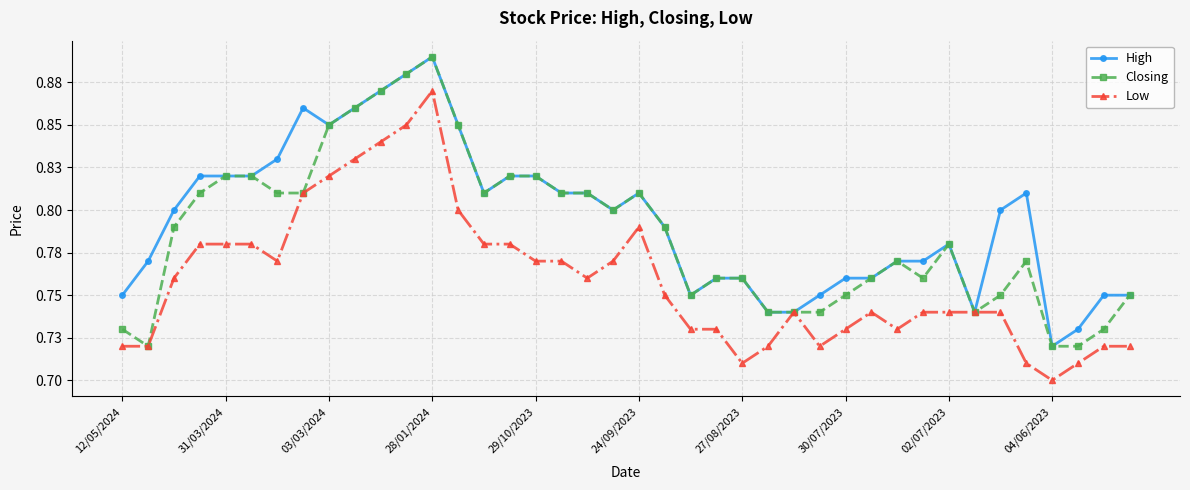

How many High values are between 0 and 1?

40